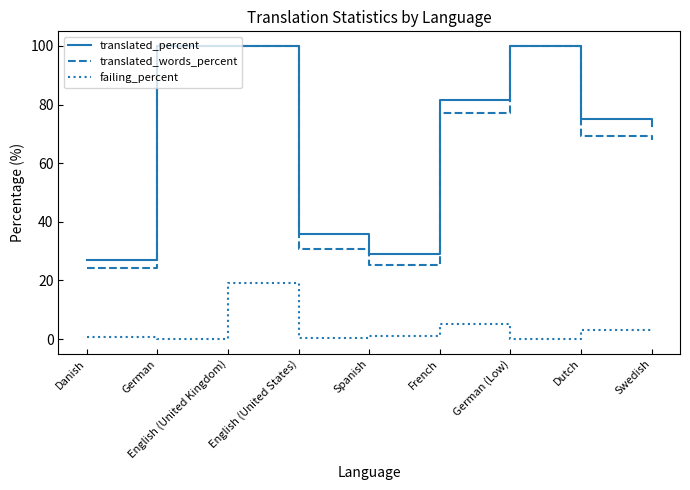

True or false: failing_percent and translated_words_percent intersect in this chart.

False